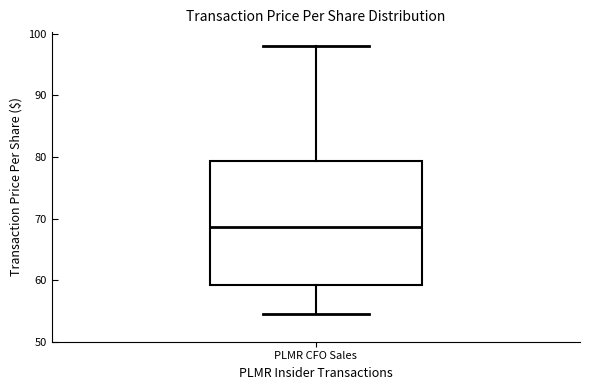

Read this box plot against the y-axis: the position of the median line, the range covered by the box, and the ends of both whiskers. The values are not printed on the chart, so give them approximately, as read against the axis.

median 69, box 59 to 79, whiskers 55 to 98